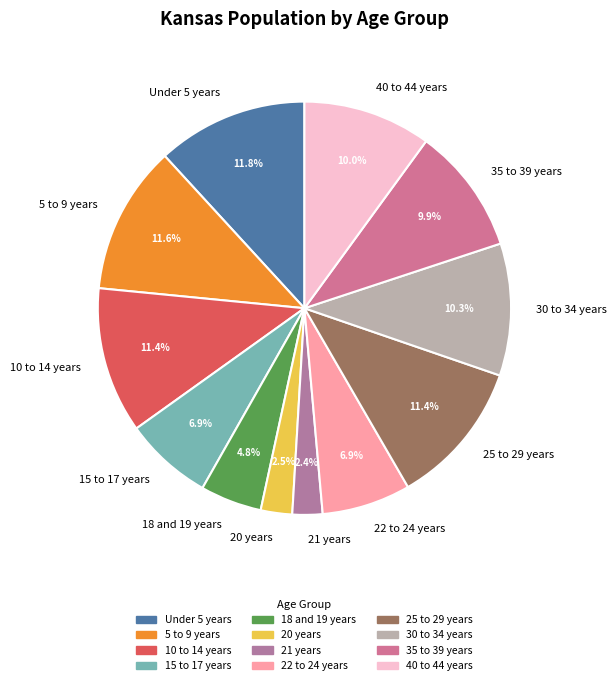

What percentage is the 15 to 17 years slice, to the nearest percent?

7%